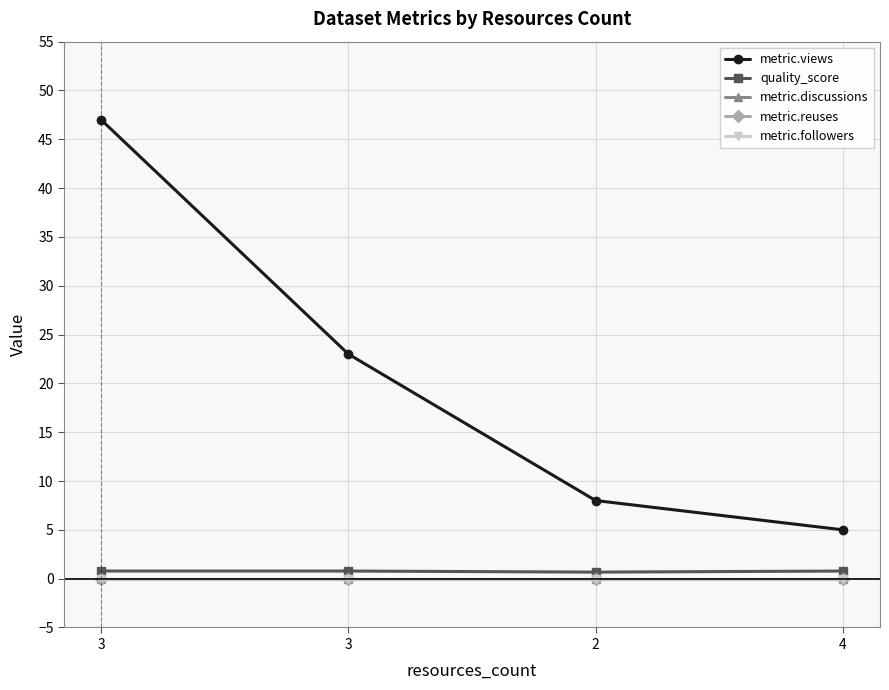

Is this an area chart (filled region under the line)?

No